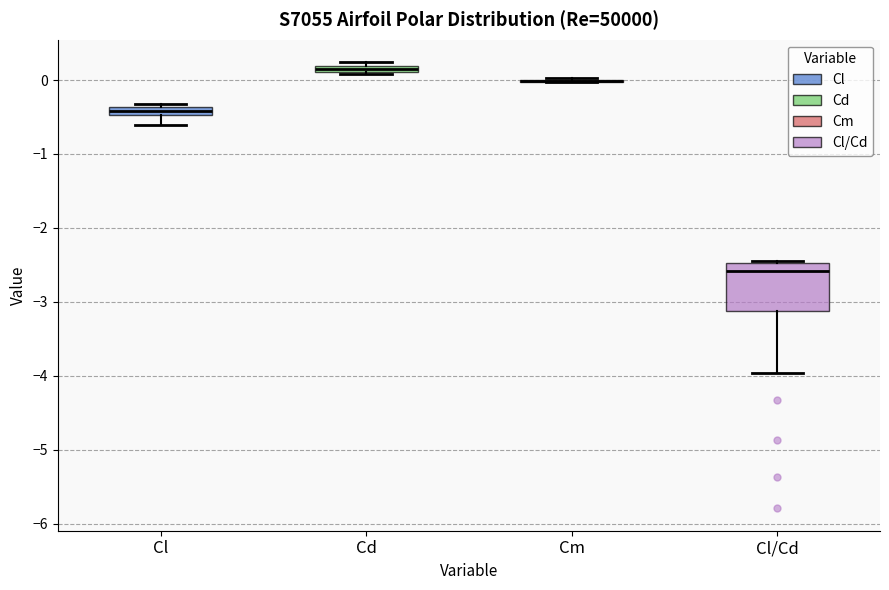

Comparing the boxes themselves (not the whiskers), which one is the tallest?

Cl/Cd